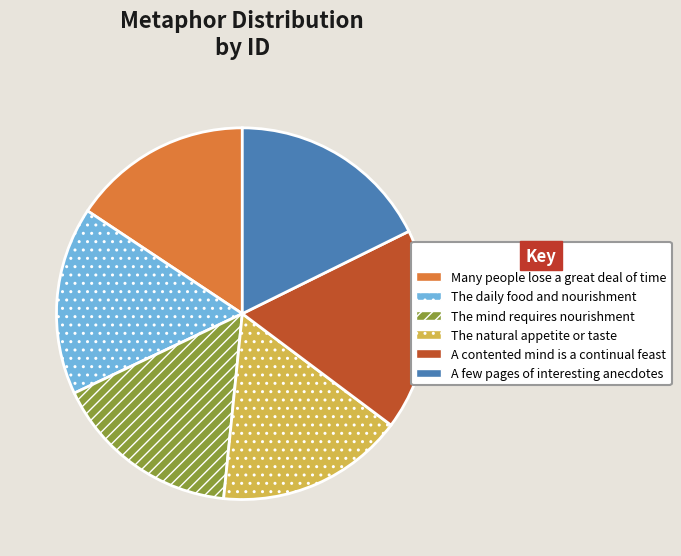

Is there a majority slice in this chart?

No